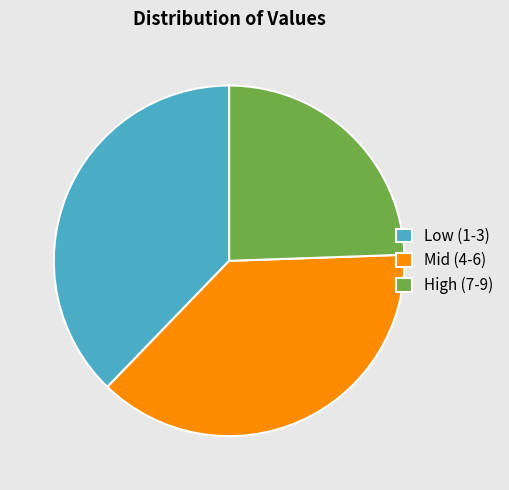

True or false: Low (1-3) accounts for 51% of the total.

False